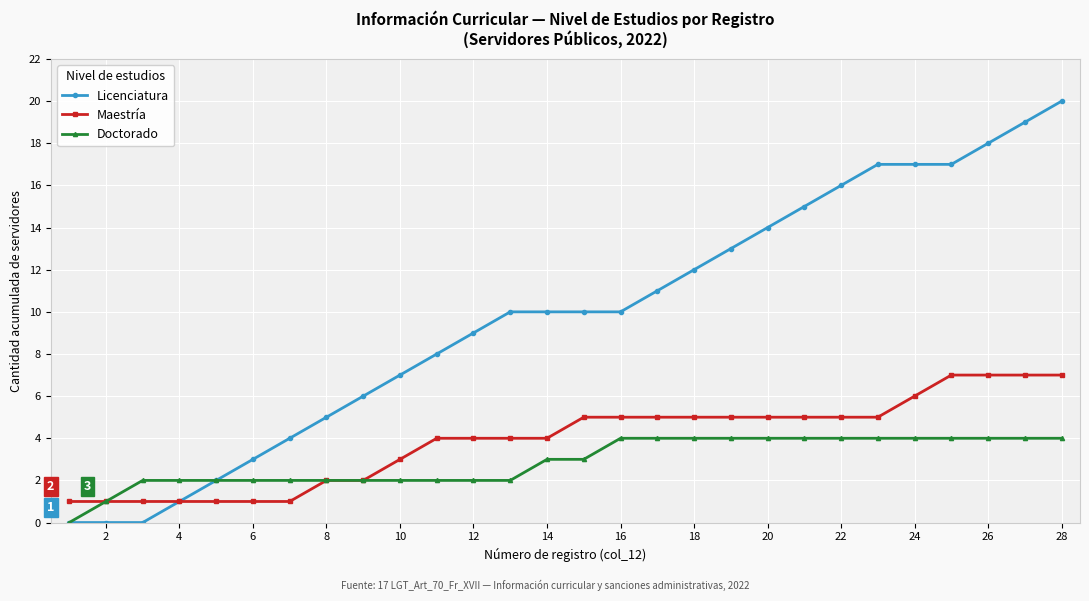

Reading right to left, what are all the values shown in this chart?

Licenciatura: 20	19	18	17	17	17	16	15	14	13	12	11	10	10	10	10	9	8	7	6	5	4	3	2	1	0	0	0
Maestría: 7	7	7	7	6	5	5	5	5	5	5	5	5	5	4	4	4	4	3	2	2	1	1	1	1	1	1	1
Doctorado: 4	4	4	4	4	4	4	4	4	4	4	4	4	3	3	2	2	2	2	2	2	2	2	2	2	2	1	0